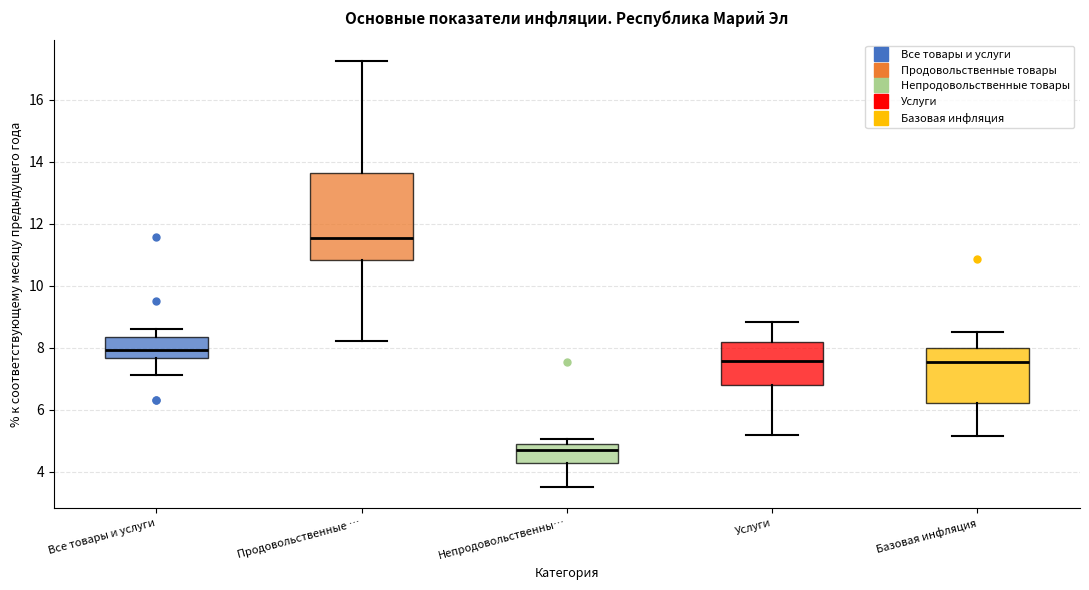

Reading left to right, read every box against the y-axis: the position of its median line, the range the box covers, and the ends of its whiskers. The values are not printed on the chart, so give them approximately, as read against the axis.

Все товары и услуги: median 8.0, box 7.6 to 8.4, whiskers 7.2 to 8.6
Продовольственные …: median 11.6, box 10.8 to 13.6, whiskers 8.2 to 17.2
Непродовольственны…: median 4.6, box 4.4 to 5.0, whiskers 3.6 to 5.0 (just above the box's upper edge)
Услуги: median 7.6, box 6.8 to 8.2, whiskers 5.2 to 8.8
Базовая инфляция: median 7.6, box 6.2 to 8.0, whiskers 5.2 to 8.6